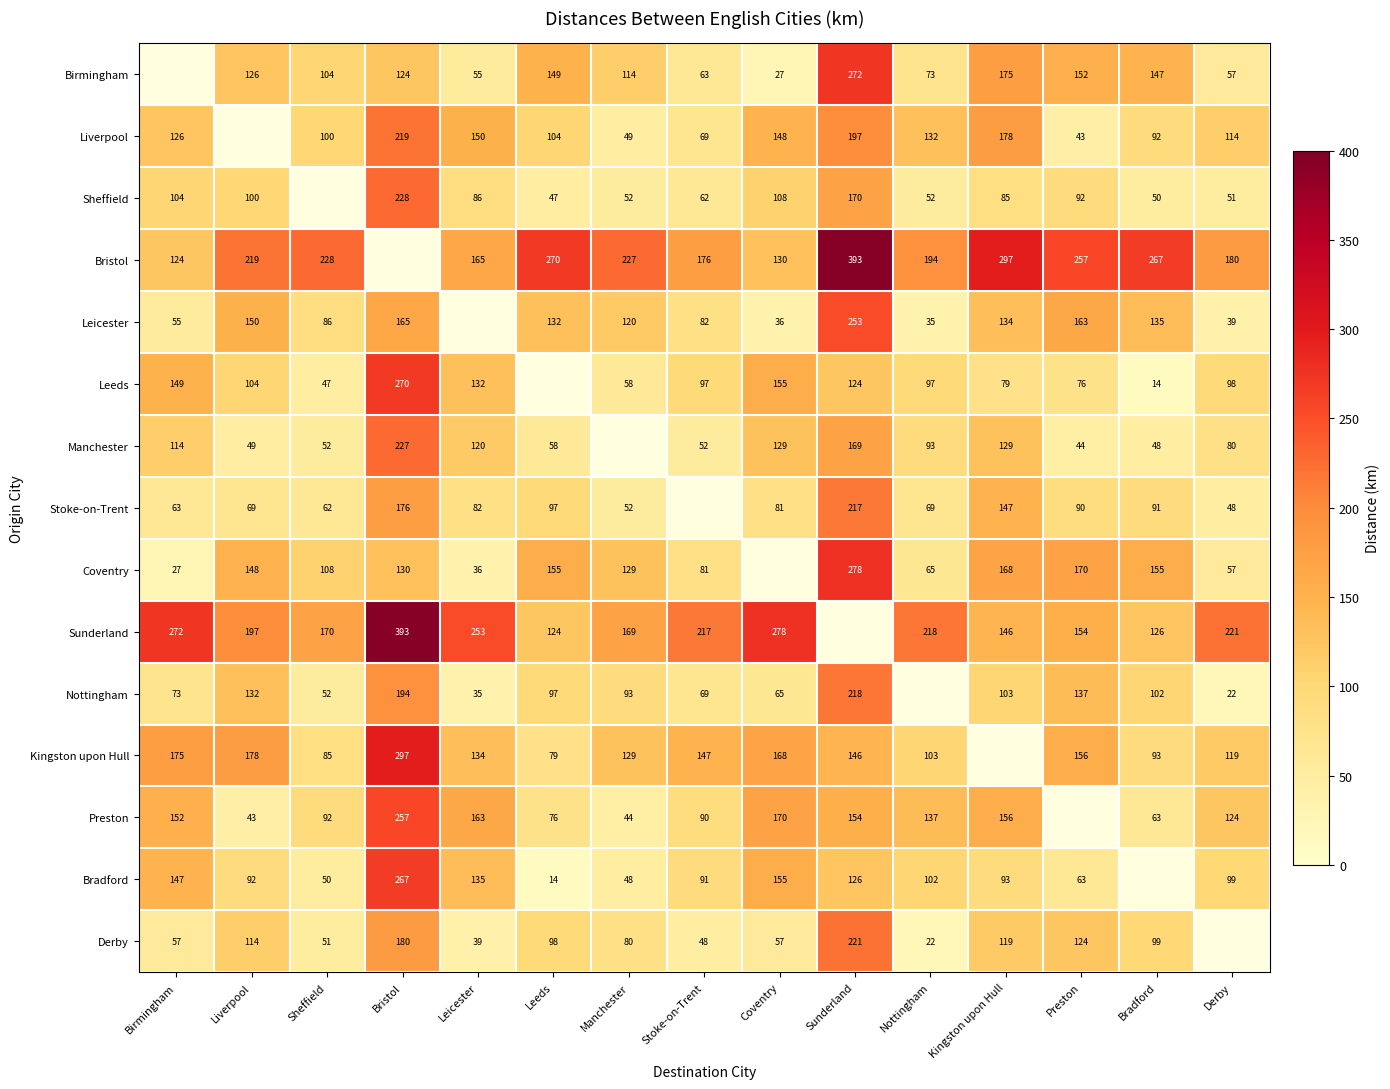

Is the value of Birmingham at Sheffield greater than the value of Stoke-on-Trent at Coventry?

Yes